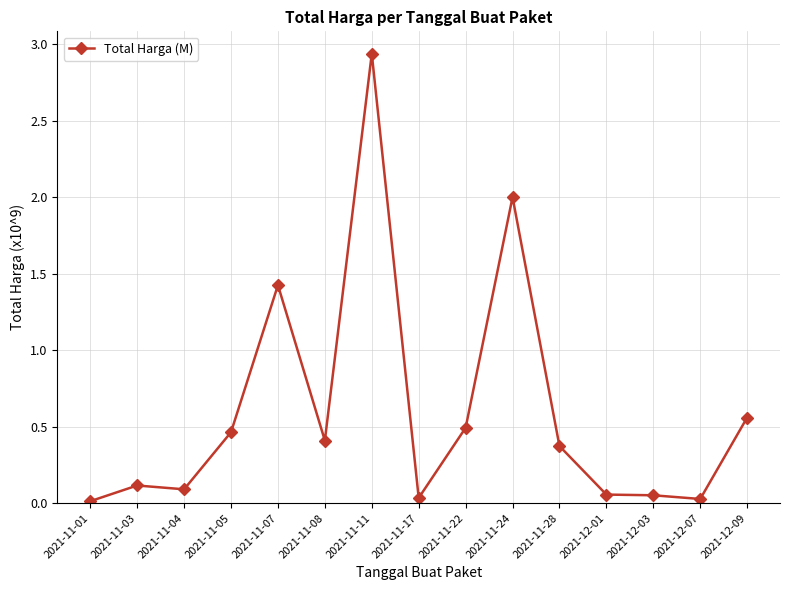

What position from the left is 2021-11-24?

10